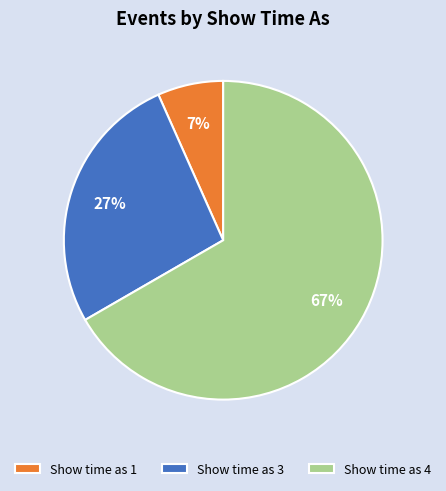

To the nearest percent, what portion does Show time as 1 represent?

7%